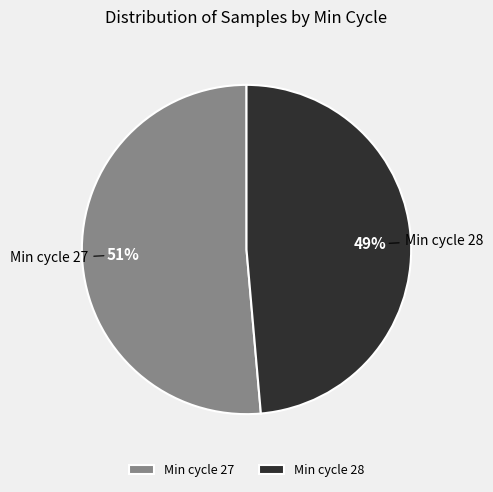

To the nearest percent, what percentage of the pie is Min cycle 27?

51%